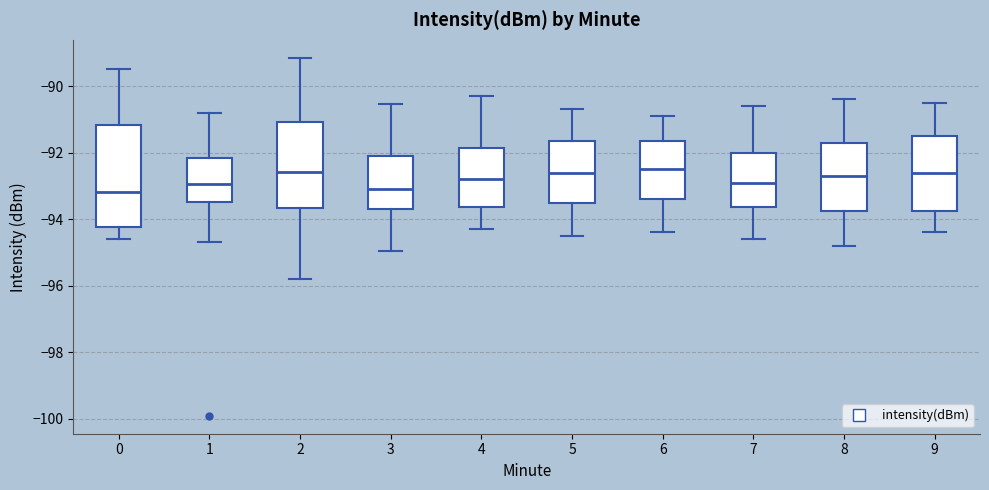

Which box is the tallest, from its lower edge to its upper edge?

0